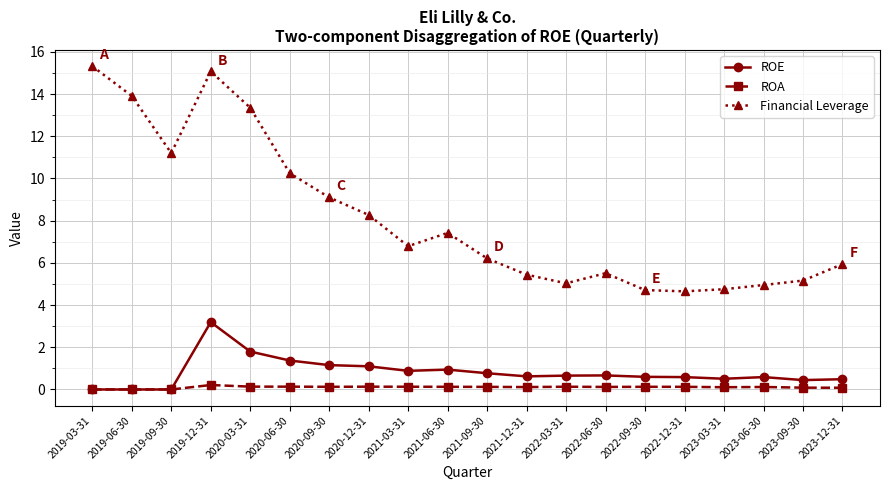

List the series in order of their peak value, lowest first.

ROA, ROE, Financial Leverage